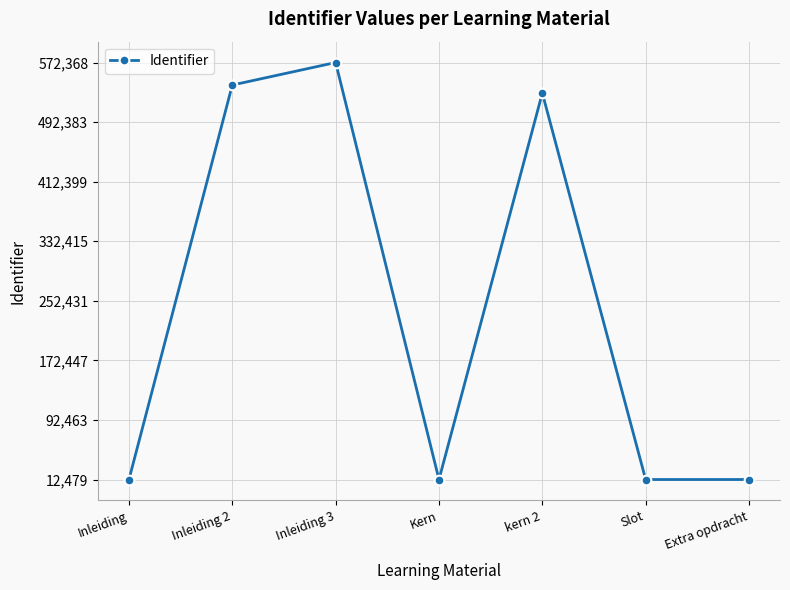

At which category does the data reach its first local peak?

Inleiding 3